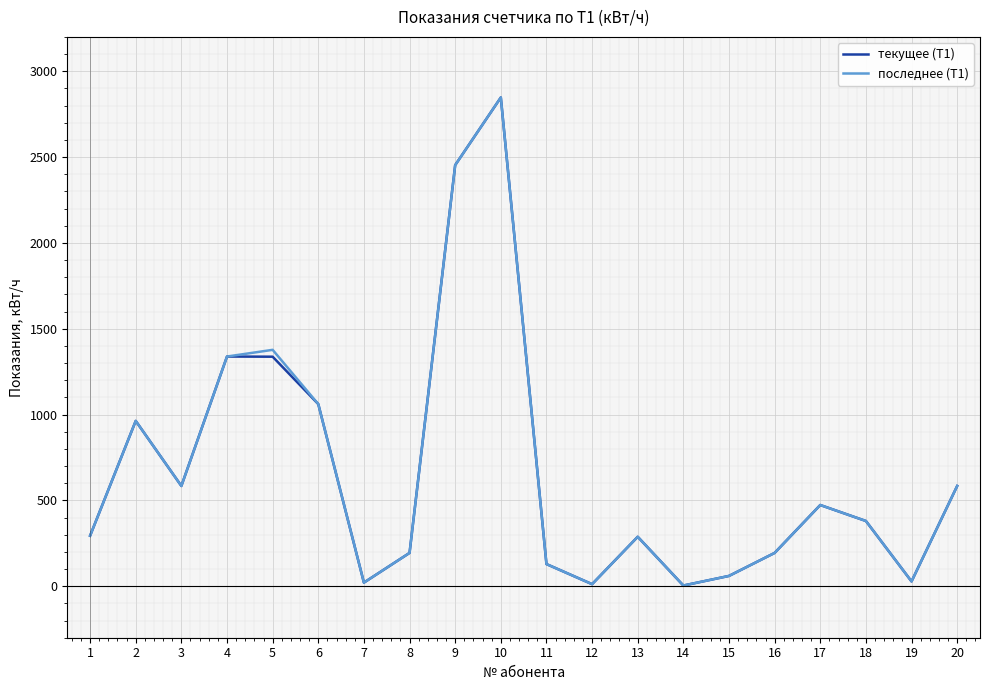

What are all the series names shown in the legend?

текущее (Т1), последнее (Т1)